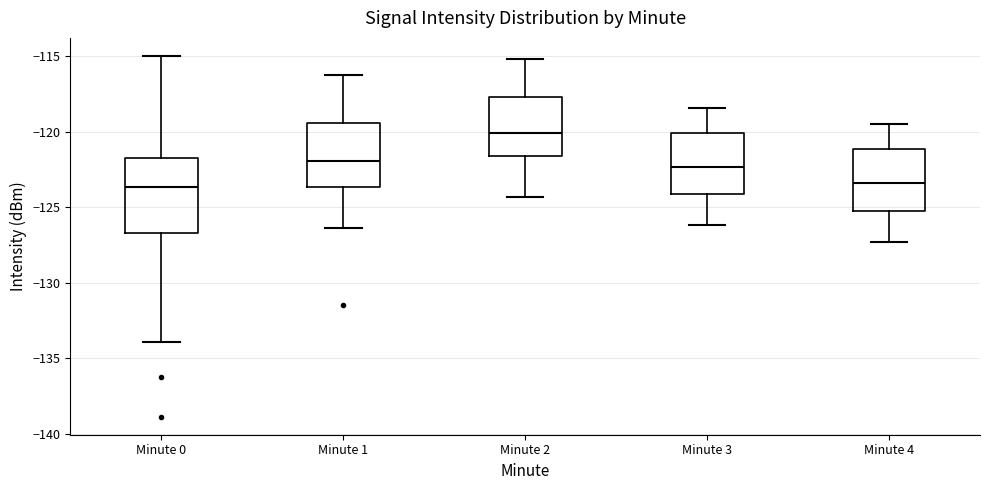

Reading left to right, transcribe this box plot: for each box, give where its median line is, the range the box spans, and where its two whiskers end, as read against the y-axis. The values are not printed on the chart, so give them approximately, as read against the axis.

Minute 0: median -123.5, box -126.5 to -121.5, whiskers -134.0 to -115.0
Minute 1: median -122.0, box -123.5 to -119.5, whiskers -126.5 to -116.5
Minute 2: median -120.0, box -121.5 to -117.5, whiskers -124.5 to -115.0
Minute 3: median -122.5, box -124.0 to -120.0, whiskers -126.0 to -118.5
Minute 4: median -123.5, box -125.0 to -121.0, whiskers -127.5 to -119.5